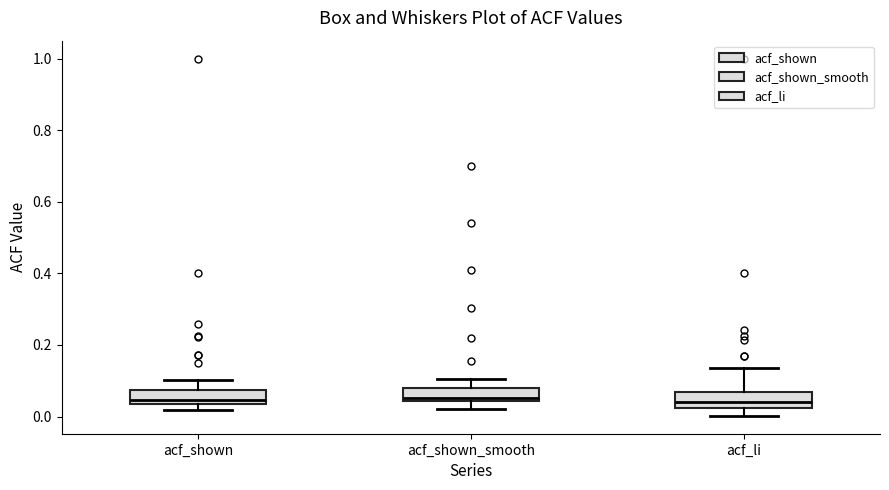

Reading left to right, transcribe this box plot: for each box, give where its median line is, the range the box spans, and where its two whiskers end, as read against the y-axis. The values are not printed on the chart, so give them approximately, as read against the axis.

acf_shown: median 0.04 (just above the box's lower edge), box 0.04 to 0.08, whiskers 0.02 to 0.10
acf_shown_smooth: median 0.06, box 0.04 to 0.08, whiskers 0.02 to 0.10
acf_li: median 0.04, box 0.02 to 0.06, whiskers 0.00 to 0.14